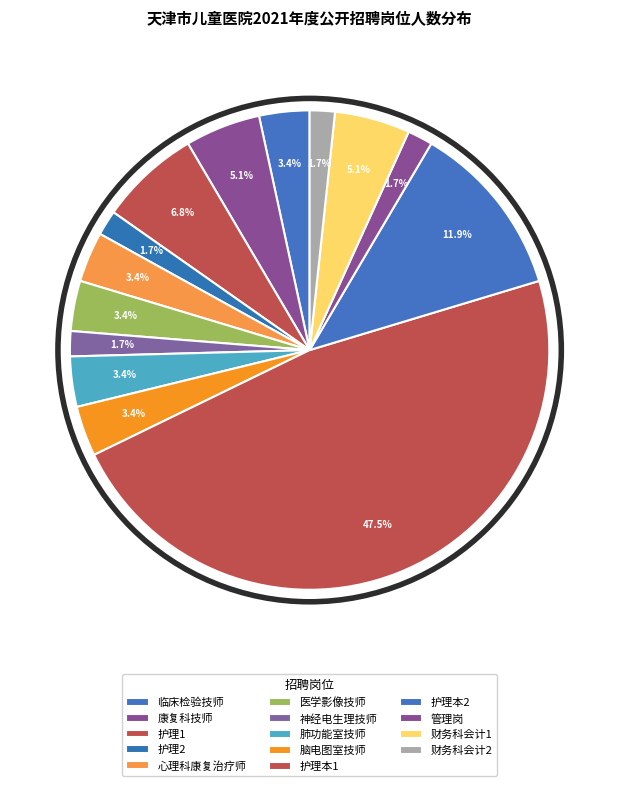

To the nearest percent, what is the difference between the 康复科技师 and 护理2 slice percentages?

3%